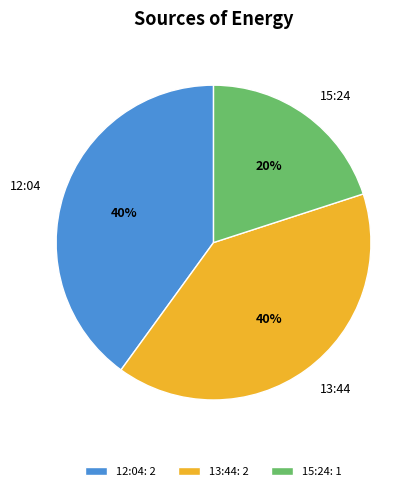

True or false: 12:04 accounts for 54% of the total.

False